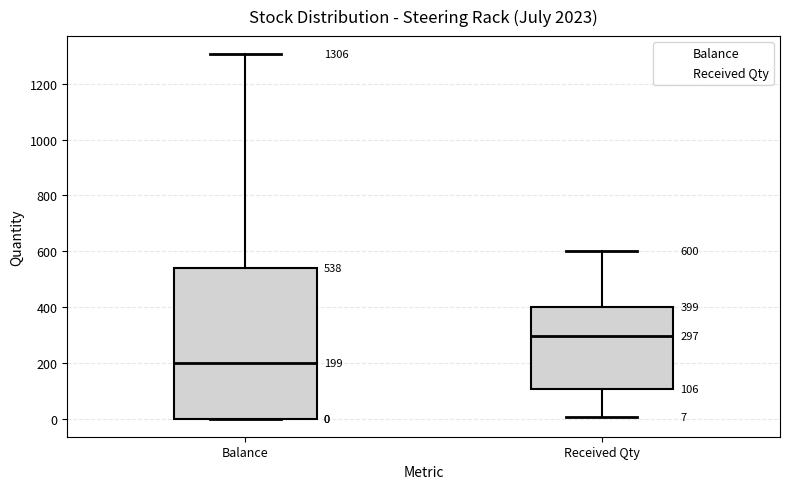

Which box has the highest median line?

Received Qty